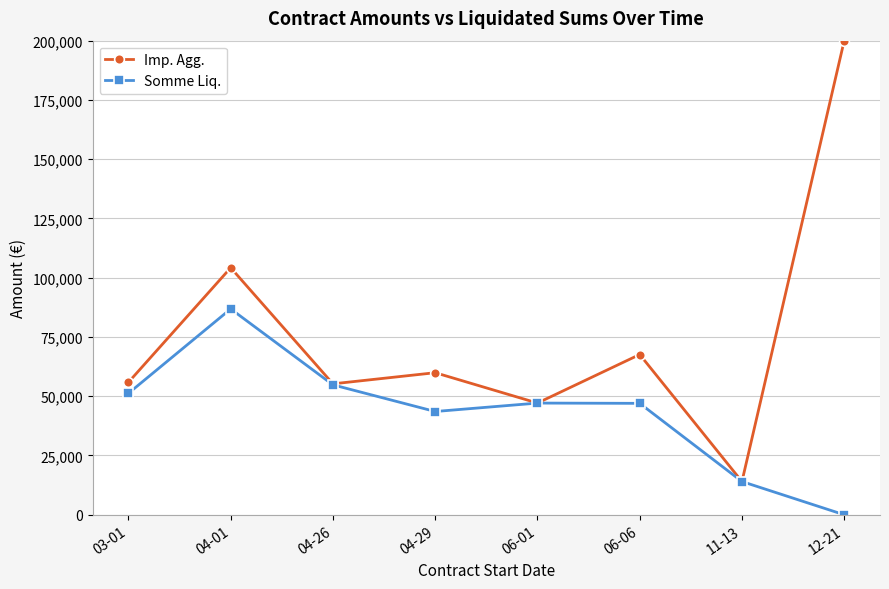

At how many categories does at least one series exceed 199287?

1